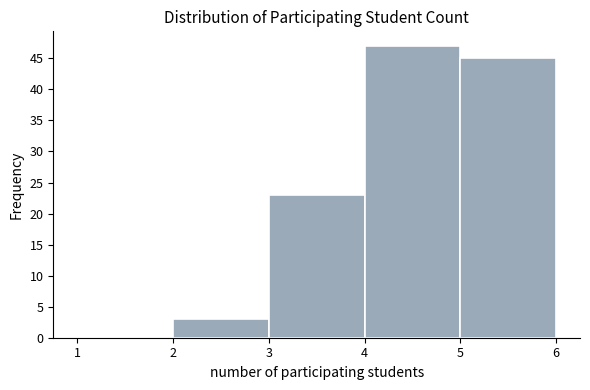

Which range on the x-axis has the tallest bar?

4 to 5